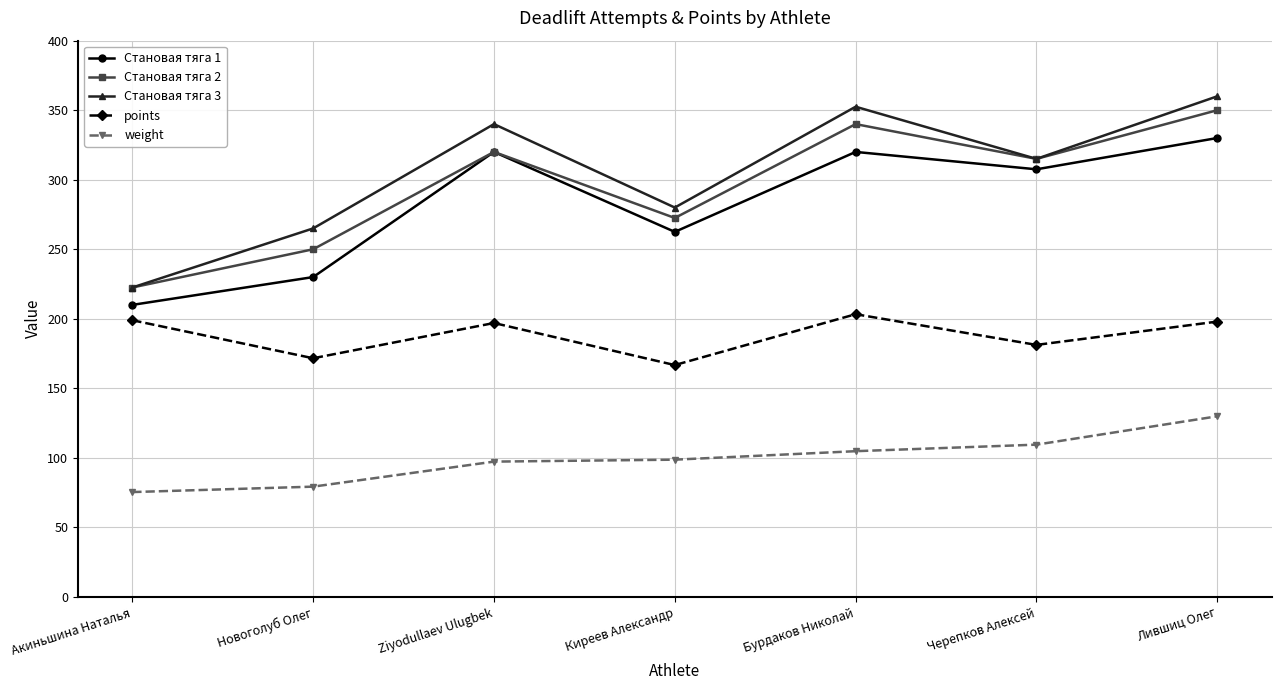

At which category does points reach its first local peak?

Ziyodullaev Ulugbek